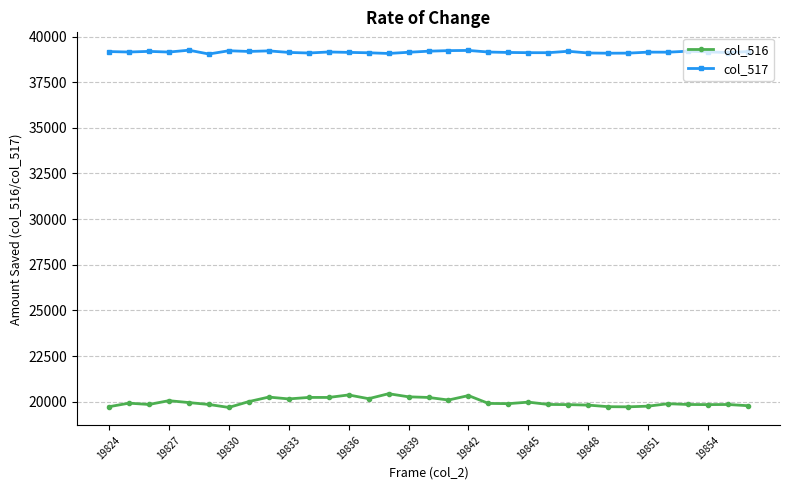

At how many categories does at least one series exceed 24654?

33